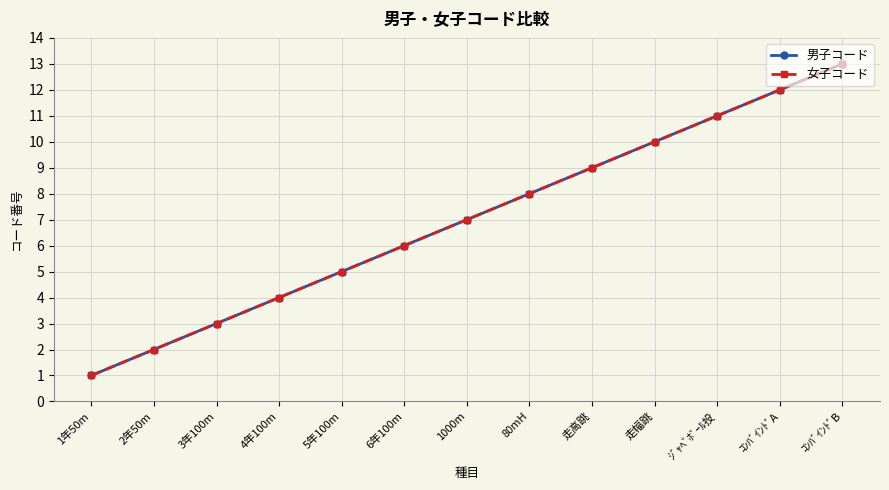

Is this an area chart (filled region under the line)?

No